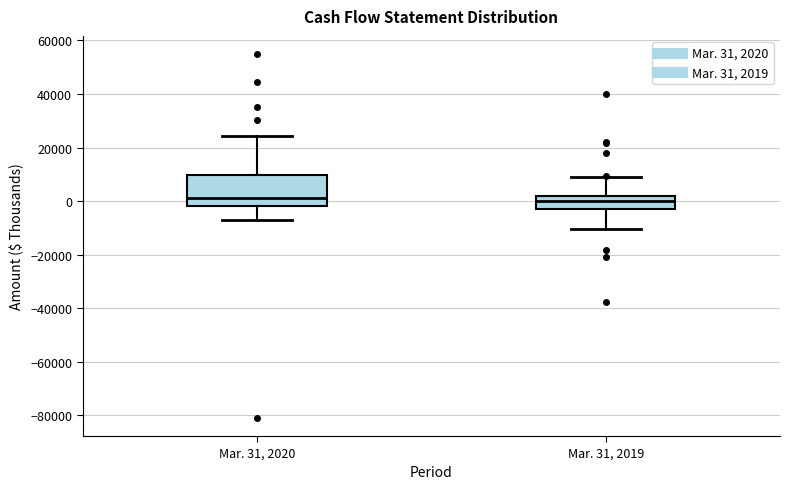

Reading left to right, transcribe this box plot: for each box, give where its median line is, the range the box spans, and where its two whiskers end, as read against the y-axis. The values are not printed on the chart, so give them approximately, as read against the axis.

Mar. 31, 2020: median 2000, box -2000 to 10000, whiskers -6000 to 24000
Mar. 31, 2019: median 0, box -2000 to 2000, whiskers -10000 to 10000